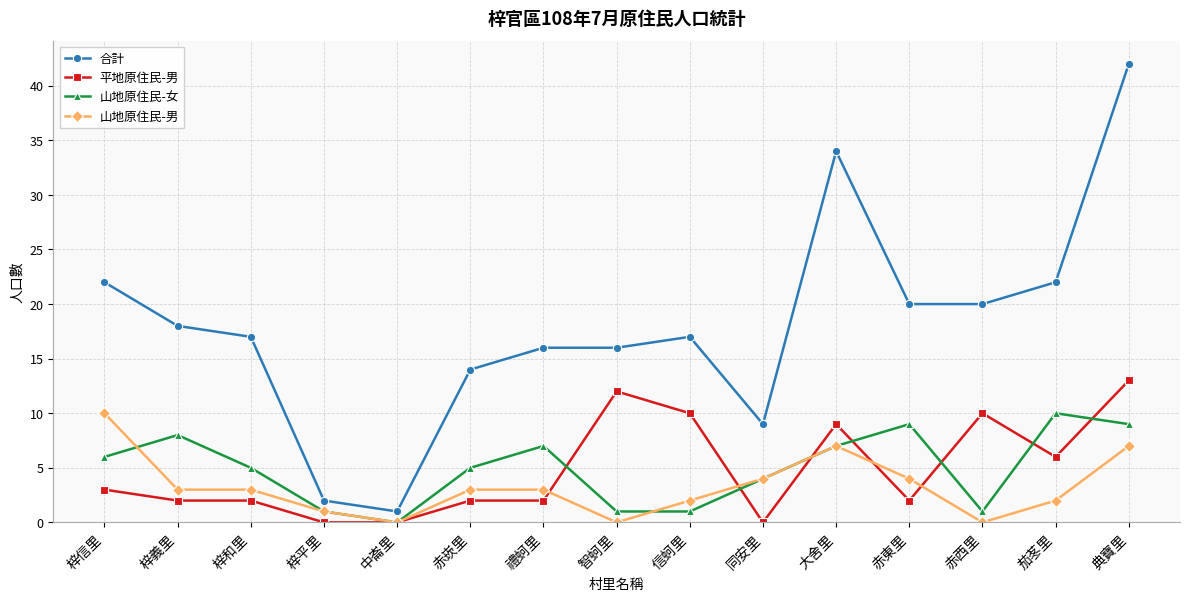

What is the approximate value of 山地原住民-女 at 信蚵里?

1